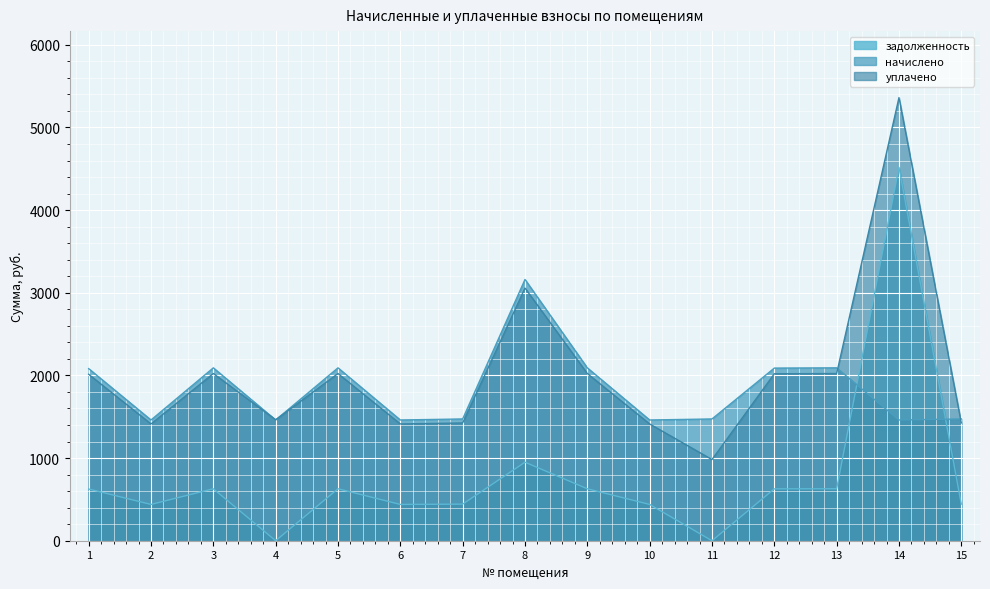

The value of уплачено at 8 is 3057.1. True or false?

True